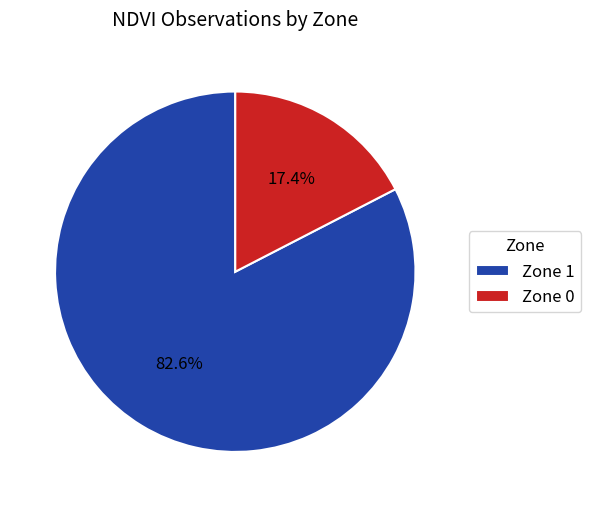

The Zone 0 slice represents 28% of the pie. True or false?

False